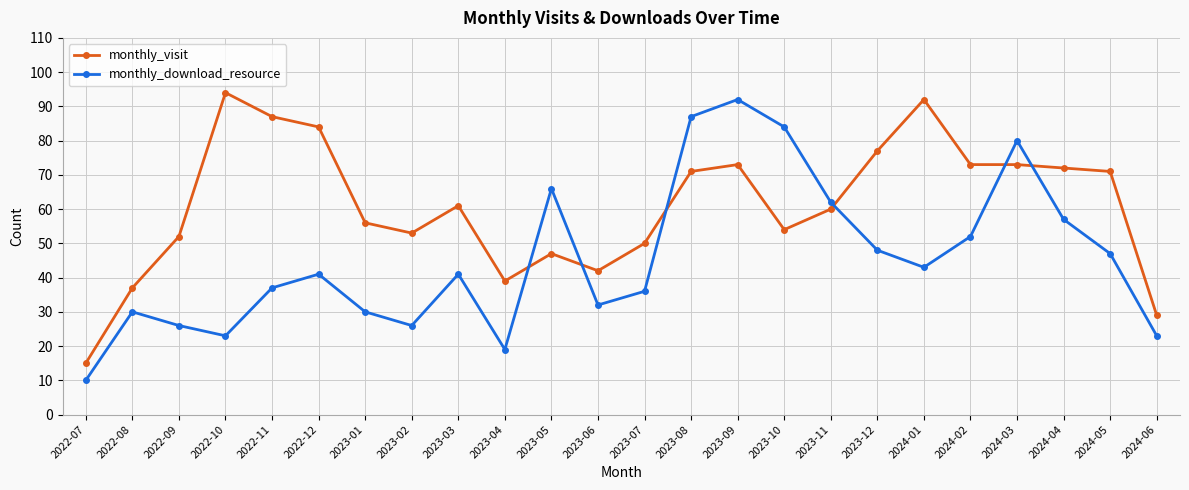

Does the chart have visible grid lines?

Yes